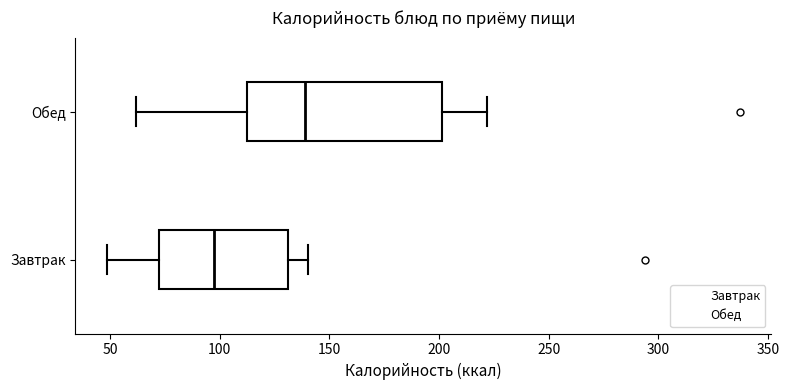

Where is the left edge of the box for Завтрак on the x-axis? The values are not printed on the chart, so give them approximately, as read against the axis.

70